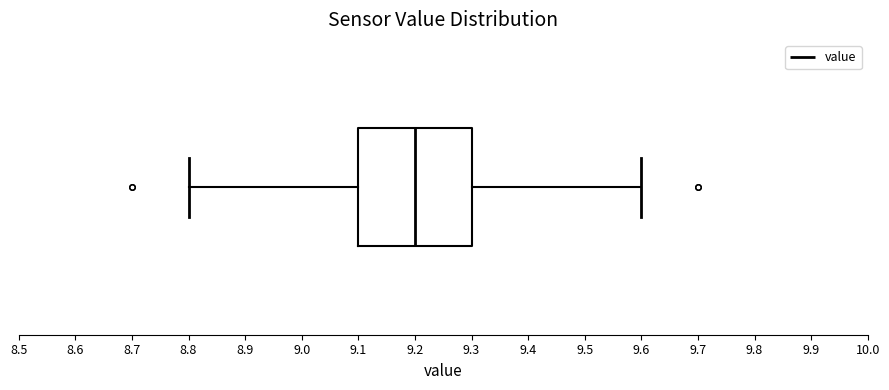

Read this box plot against the x-axis: the position of the median line, the range covered by the box, and the ends of both whiskers. The values are not printed on the chart, so give them approximately, as read against the axis.

median 9.2, box 9.1 to 9.3, whiskers 8.8 to 9.6